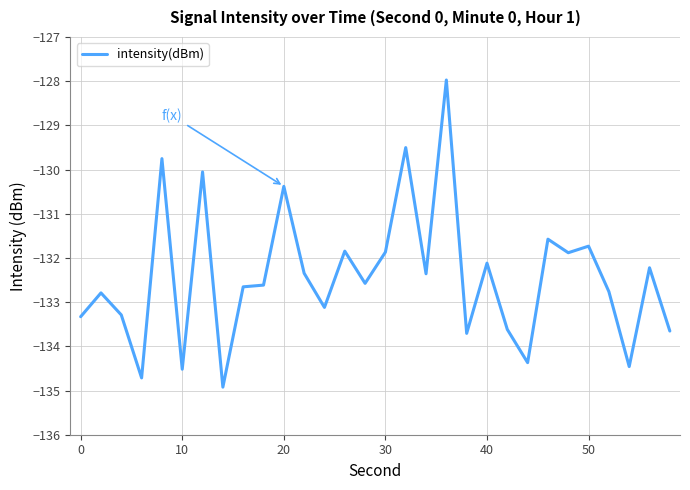

What is the greatest value displayed?

-128.0